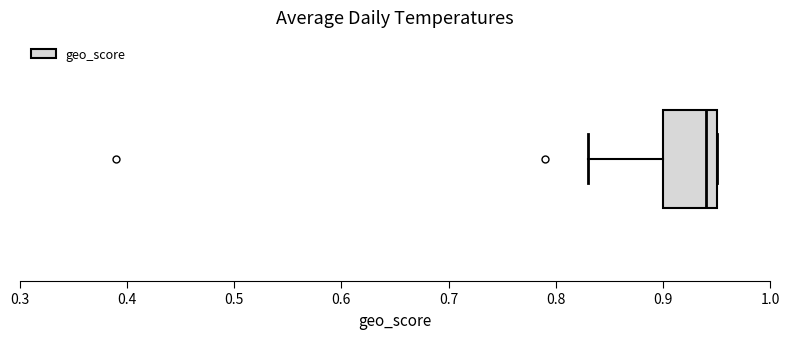

Transcribe this box plot: give where the median line is, the range the box spans, and where the two whiskers end, as read against the x-axis. The values are not printed on the chart, so give them approximately, as read against the axis.

median 0.94, box 0.90 to 0.95, whiskers 0.83 to 0.95